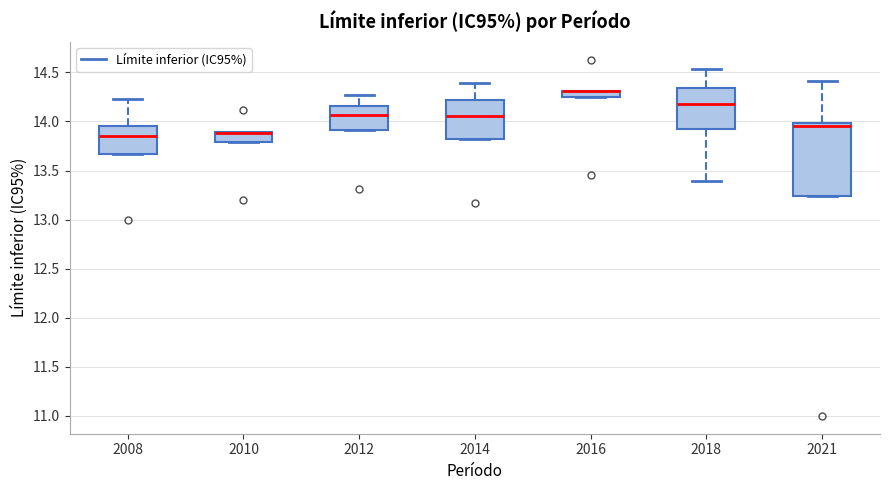

Which box is the tallest, from its lower edge to its upper edge?

2021